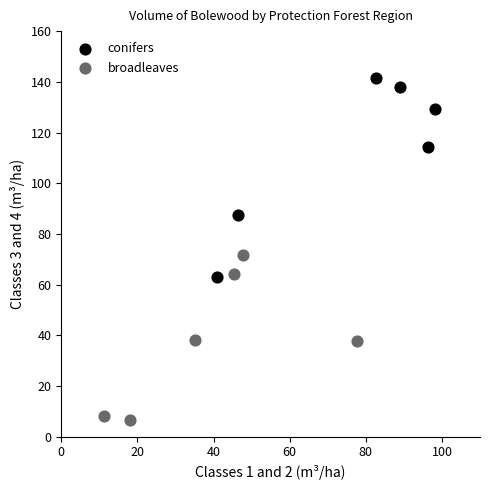

What are all the series names shown in the legend?

conifers, broadleaves